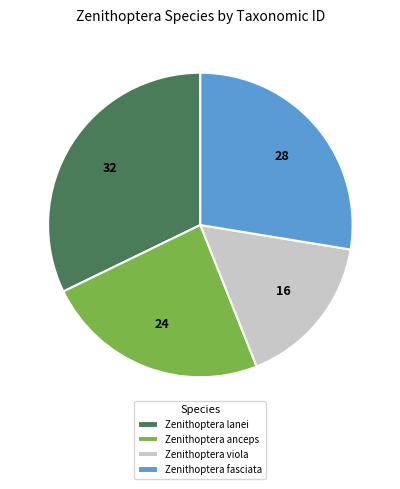

Is it true that Zenithoptera viola is 30% of the pie?

False